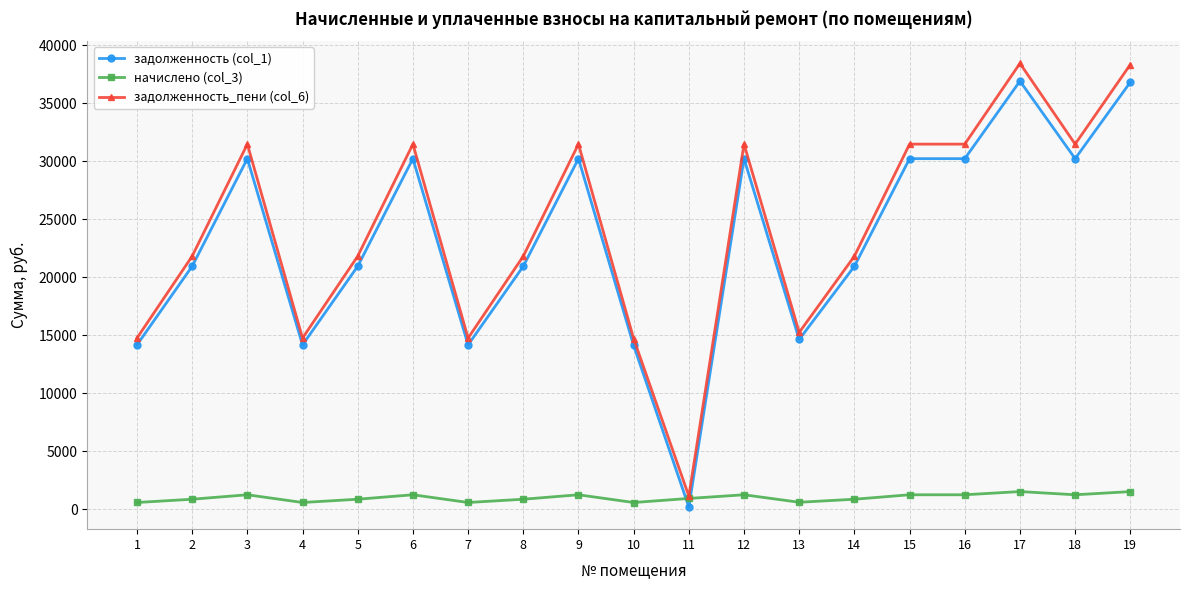

What is the spread (max minus min) of values at 5?

20954.3